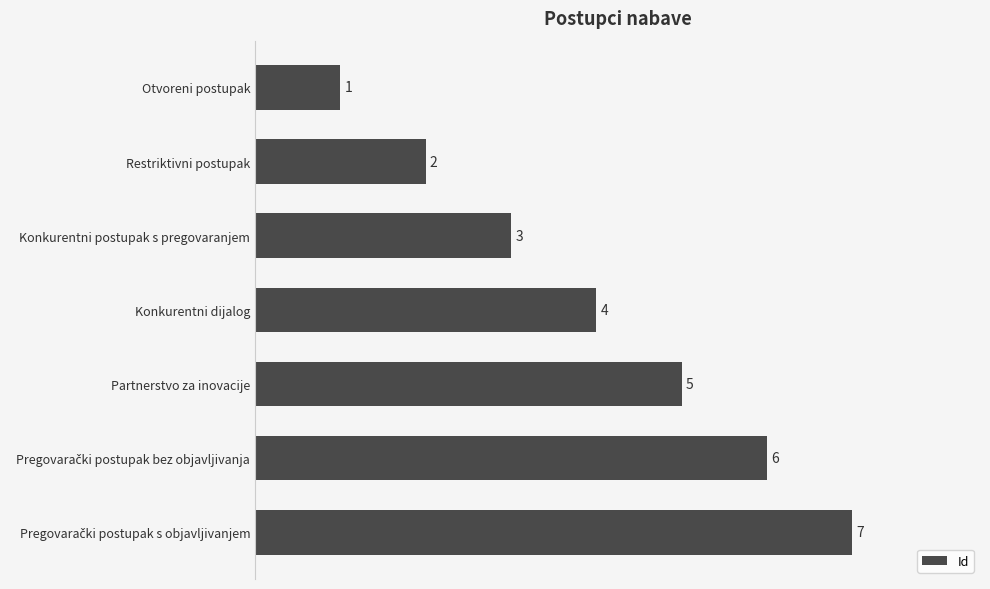

What is the sum of the values at Konkurentni postupak s pregovaranjem and Restriktivni postupak?

5